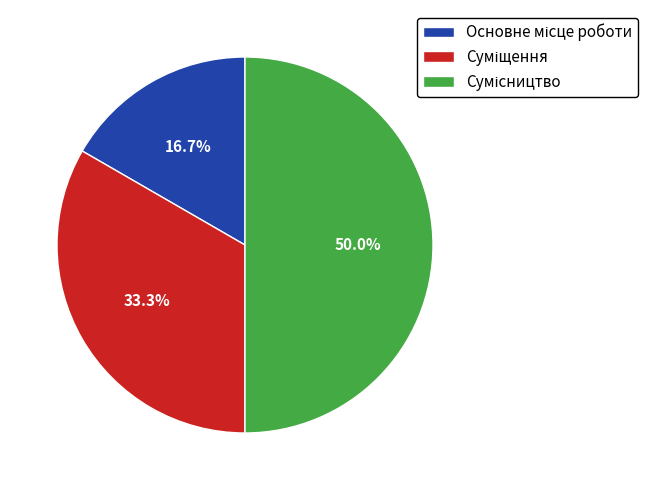

Count the number of slices in the pie.

3